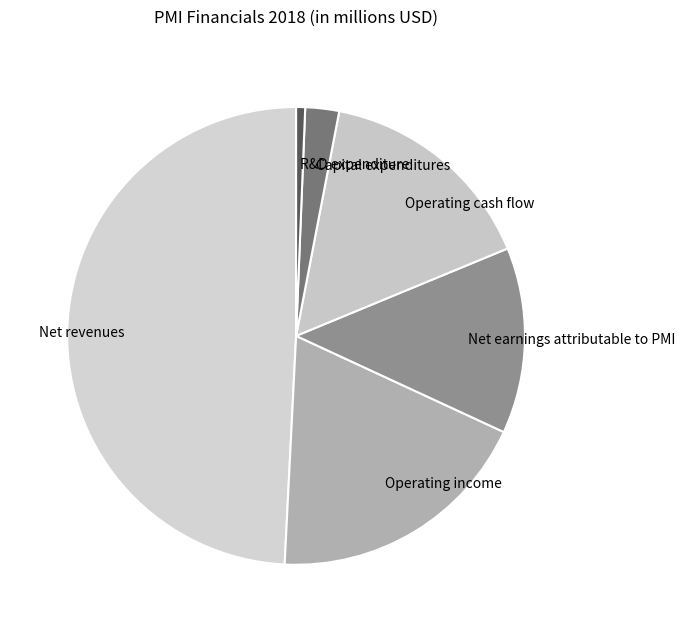

Which slice is the largest?

Net revenues